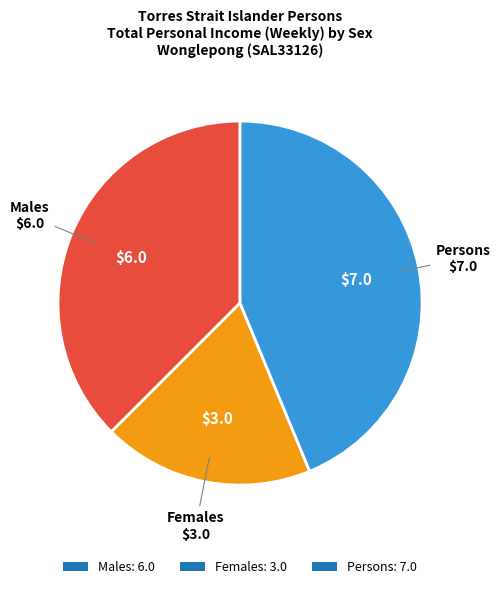

Is it true that Females is 32% of the pie?

False